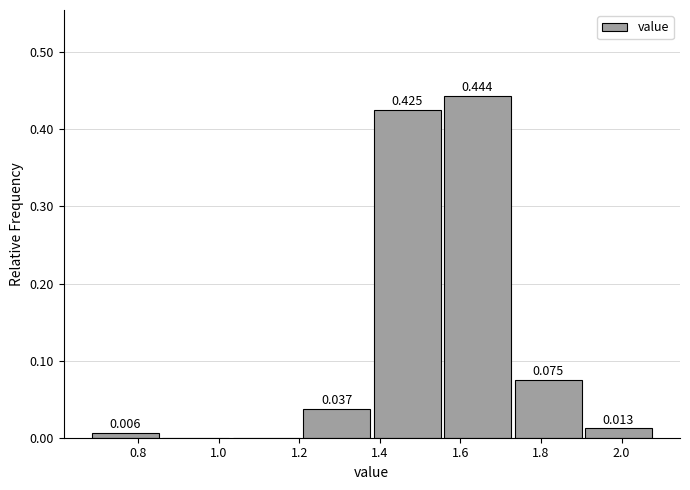

Over which range of the x-axis is the bar tallest?

1.555 to 1.730